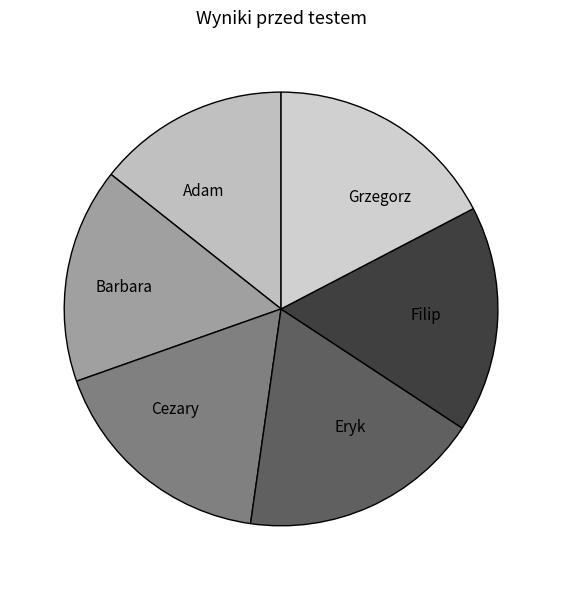

Is the sum of Filip and Barbara greater than half?

No